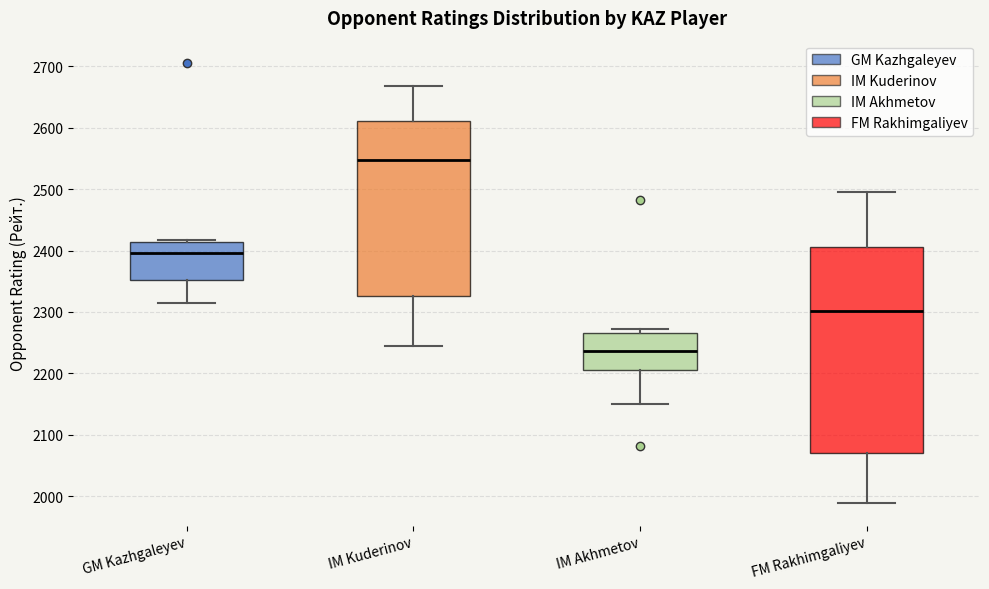

Reading left to right, transcribe this box plot: for each box, give where its median line is, the range the box spans, and where its two whiskers end, as read against the y-axis. The values are not printed on the chart, so give them approximately, as read against the axis.

GM Kazhgaleyev: median 2400, box 2350 to 2410, whiskers 2310 to 2420
IM Kuderinov: median 2550, box 2330 to 2610, whiskers 2250 to 2670
IM Akhmetov: median 2240, box 2210 to 2270, whiskers 2150 to 2270 (just above the box's upper edge)
FM Rakhimgaliyev: median 2300, box 2070 to 2410, whiskers 1990 to 2500